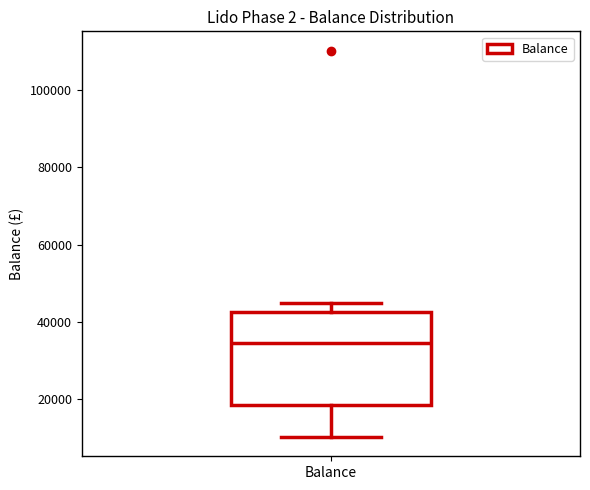

Transcribe this box plot: give where the median line is, the range the box spans, and where the two whiskers end, as read against the y-axis. The values are not printed on the chart, so give them approximately, as read against the axis.

median 34000, box 18000 to 42000, whiskers 10000 to 46000